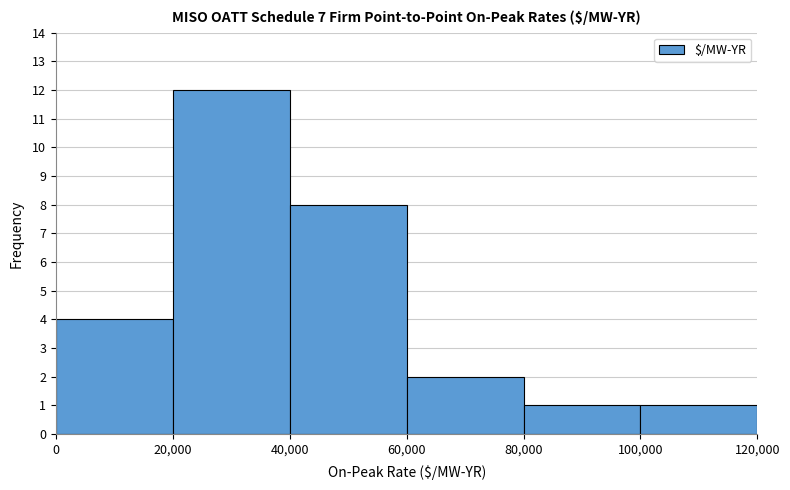

How tall is the bar that spans 0 to 20,000 on the x-axis? The values are not printed on the chart, so give them approximately, as read against the axis.

4